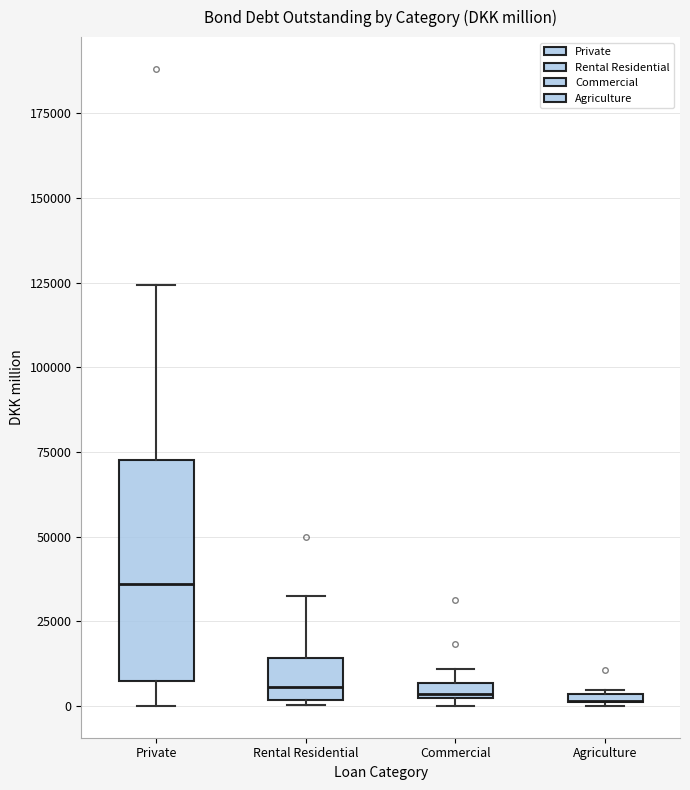

Where does the median line of the box for Rental Residential sit on the y-axis? The values are not printed on the chart, so give them approximately, as read against the axis.

5000